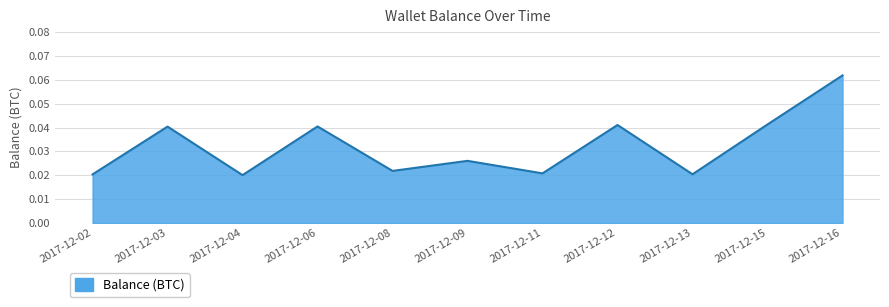

How many values are between 0 and 1?

11